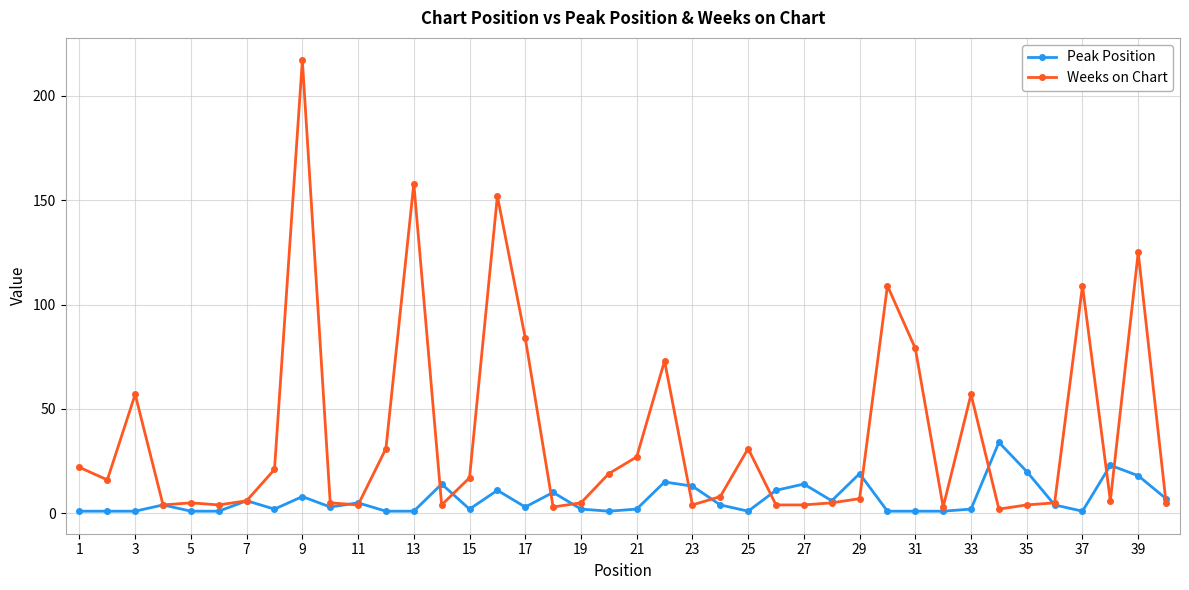

True or false: Weeks on Chart has more than 0 points higher than both neighbors.

True